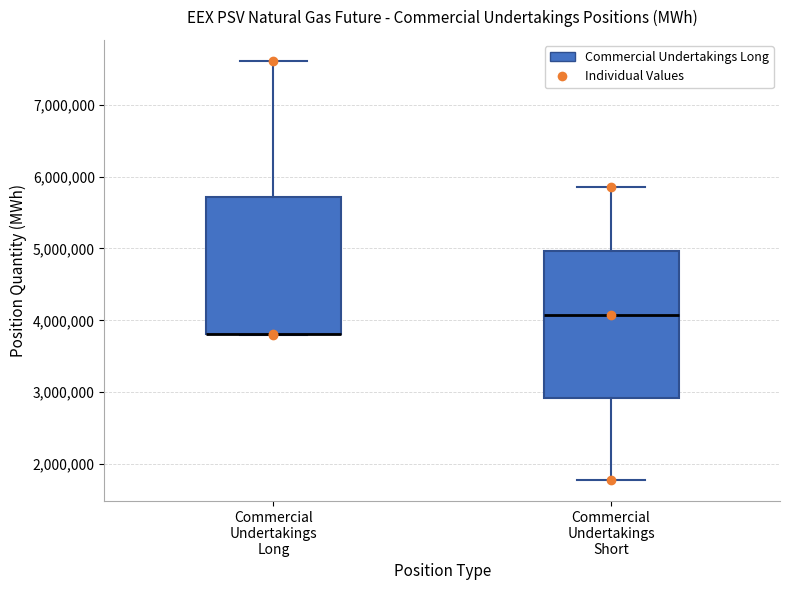

Reading left to right, read every box against the y-axis: the position of its median line, the range the box covers, and the ends of its whiskers. The values are not printed on the chart, so give them approximately, as read against the axis.

Commercial Undertakings Long: median 3800000 (drawn on the box's lower edge), box 3800000 to 5700000, whiskers 3800000 to 7600000
Commercial Undertakings Short: median 4100000, box 2900000 to 5000000, whiskers 1800000 to 5900000